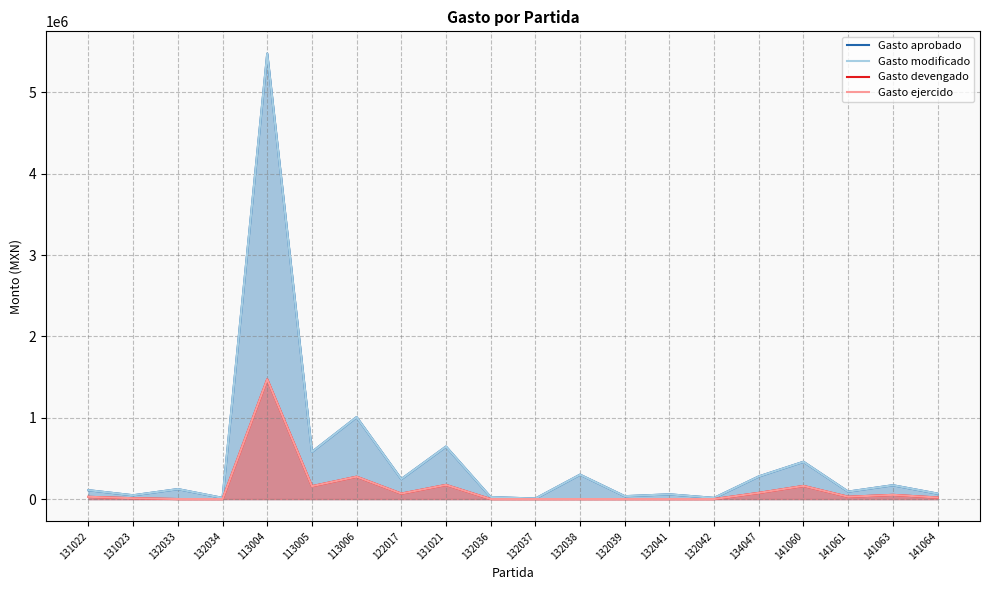

List the labels in order of Gasto modificado value, largest first.

113004, 113006, 131021, 113005, 141060, 132038, 134047, 122017, 141063, 132033, 131022, 141061, 141064, 132041, 131023, 132039, 132036, 132042, 132034, 132037